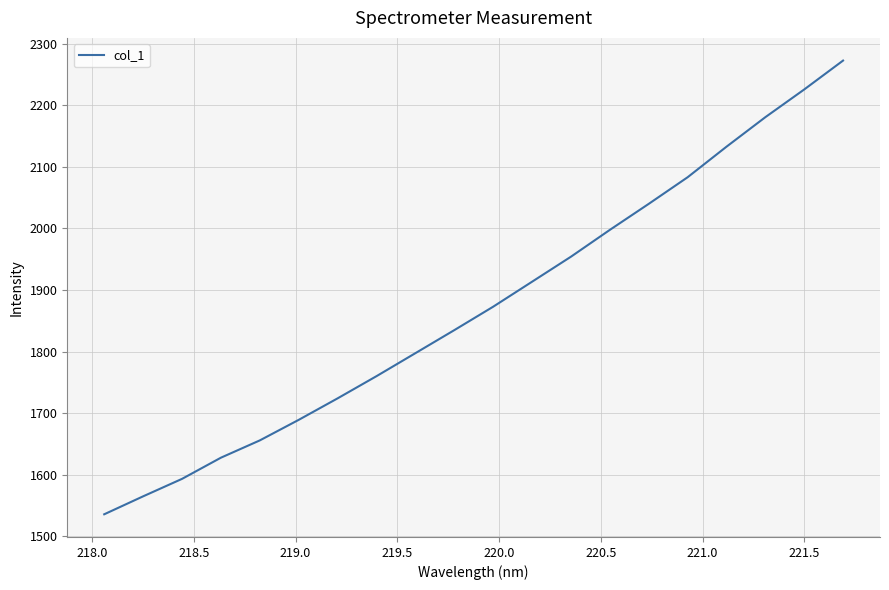

What is the difference between the maximum and minimum values?

736.9